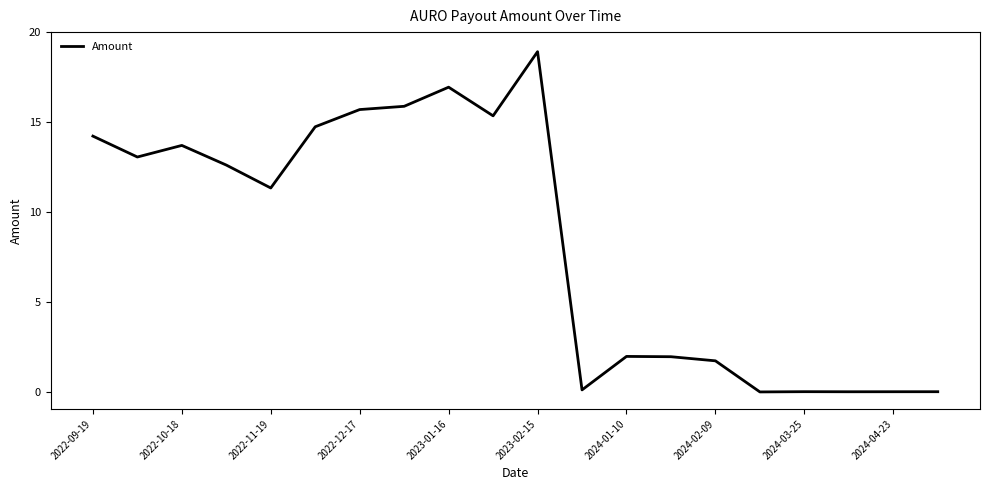

What is the greatest value displayed?

18.9